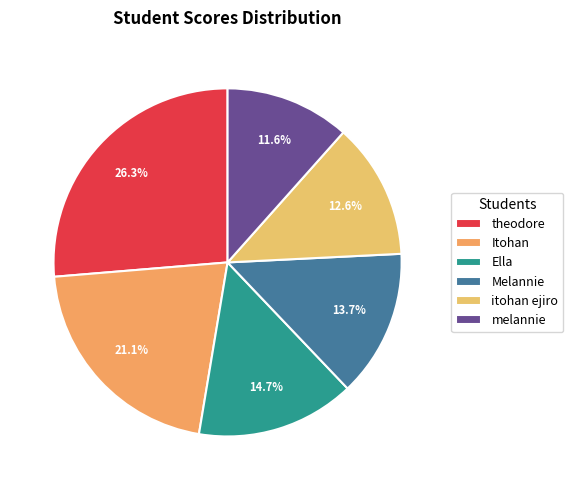

What percentage is NOT represented by Ella?

85.3%